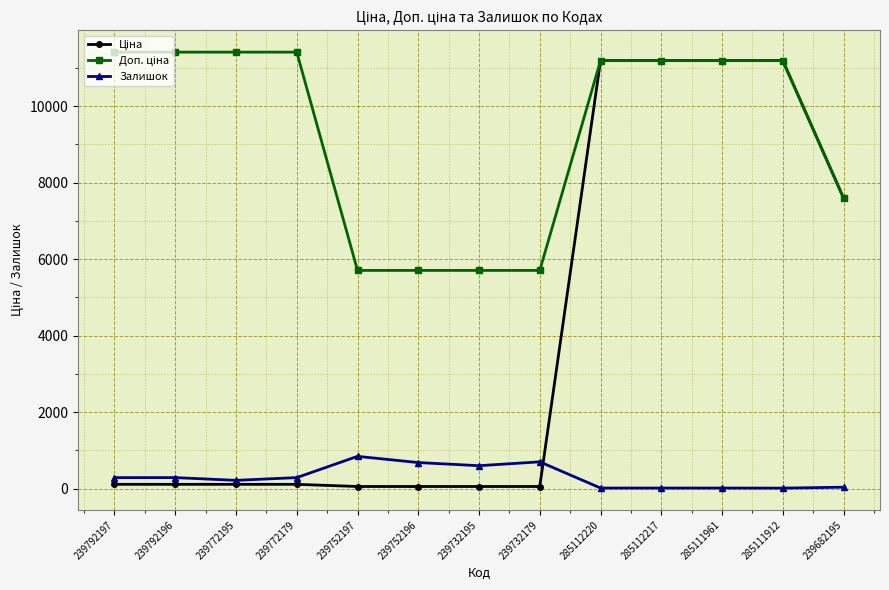

The value of Залишок at 239792196 is 290.0. True or false?

True